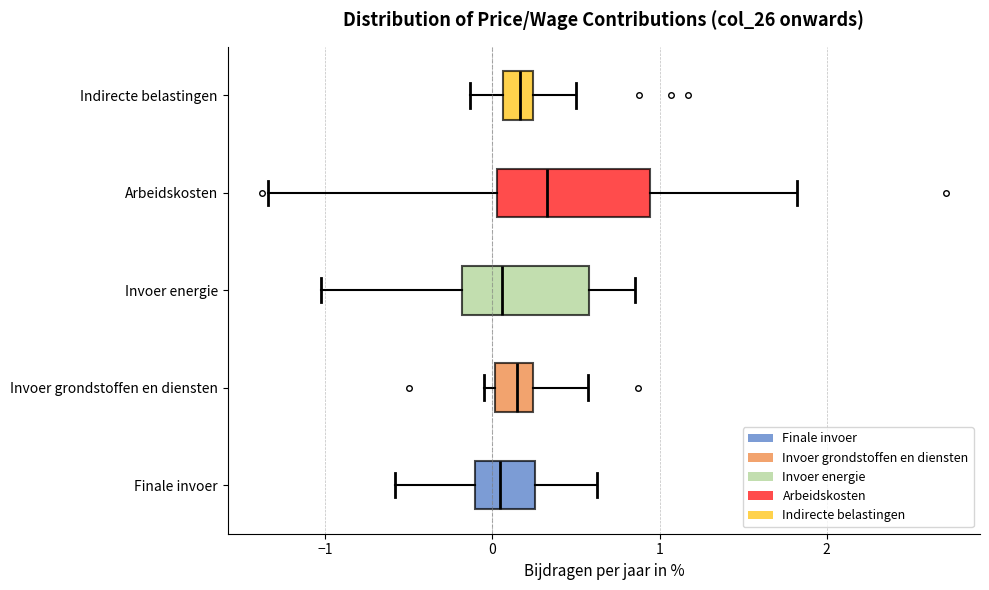

Which box has the furthest to the right median line?

Arbeidskosten